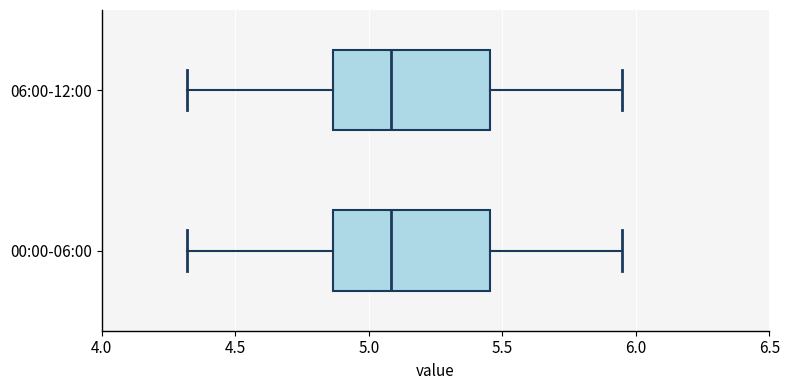

Where does the left whisker of the box for 00:00-06:00 end on the x-axis? The values are not printed on the chart, so give them approximately, as read against the axis.

4.30